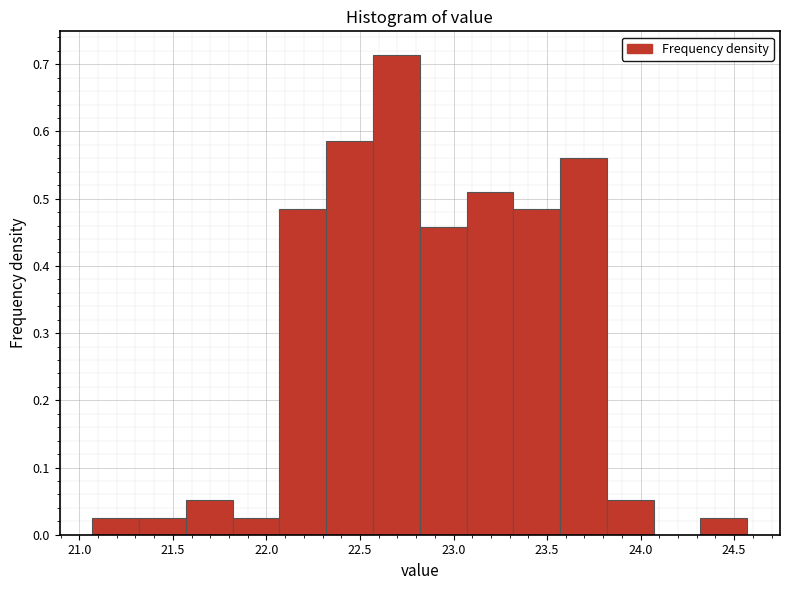

Reading left to right, list every bar in this chart as the range it spans on the x-axis followed by its height. Neither the bar edges nor the heights are printed on the chart, so give them approximately, as read against the axes.

21.07 to 21.32: 0.03
21.32 to 21.57: 0.03
21.57 to 21.82: 0.05
21.82 to 22.07: 0.03
22.07 to 22.32: 0.48
22.32 to 22.57: 0.59
22.57 to 22.82: 0.71
22.82 to 23.07: 0.46
23.07 to 23.32: 0.51
23.32 to 23.57: 0.48
23.57 to 23.82: 0.56
23.82 to 24.07: 0.05
24.07 to 24.32: 0
24.32 to 24.57: 0.03